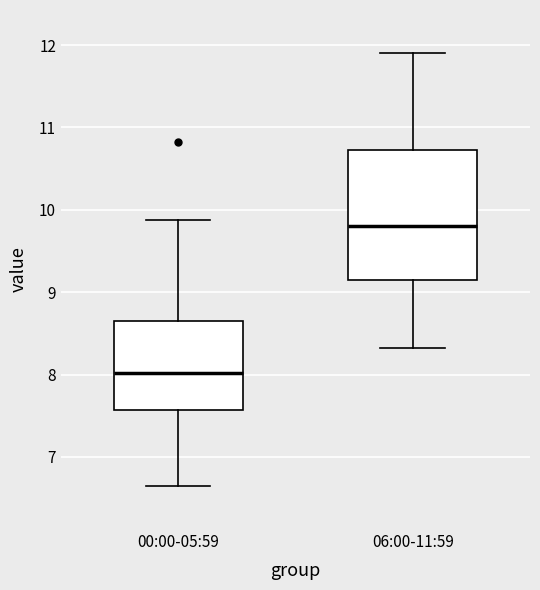

Where does the lower whisker of the box for 00:00-05:59 end on the y-axis? The values are not printed on the chart, so give them approximately, as read against the axis.

6.7